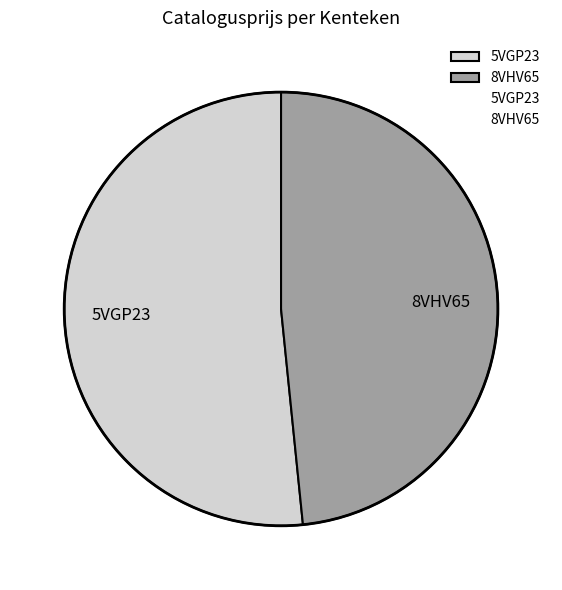

What is the smallest slice in the pie chart?

8VHV65